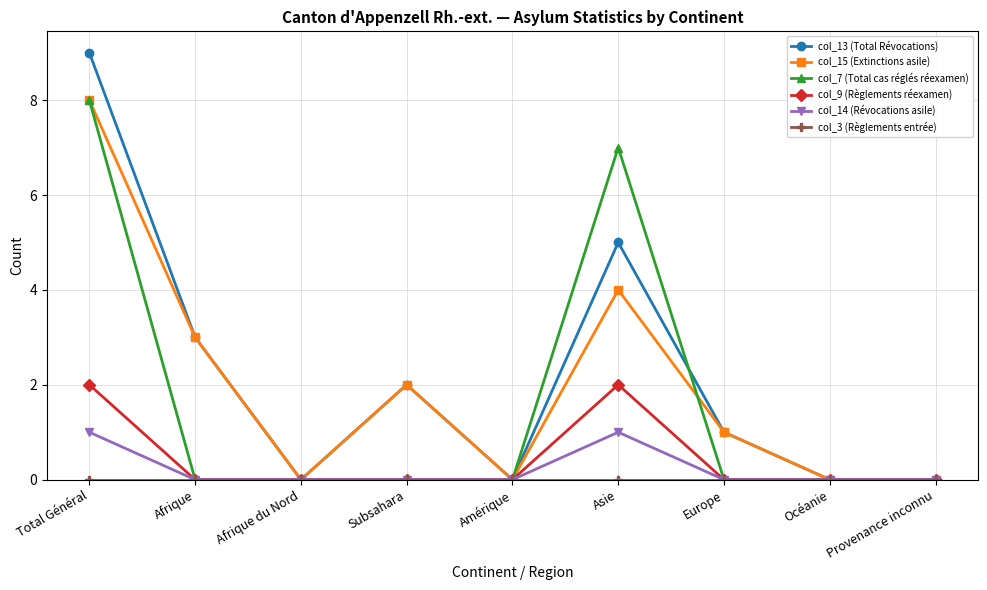

Which series changed the most between Afrique du Nord and Asie?

col_7 (Total cas réglés réexamen)